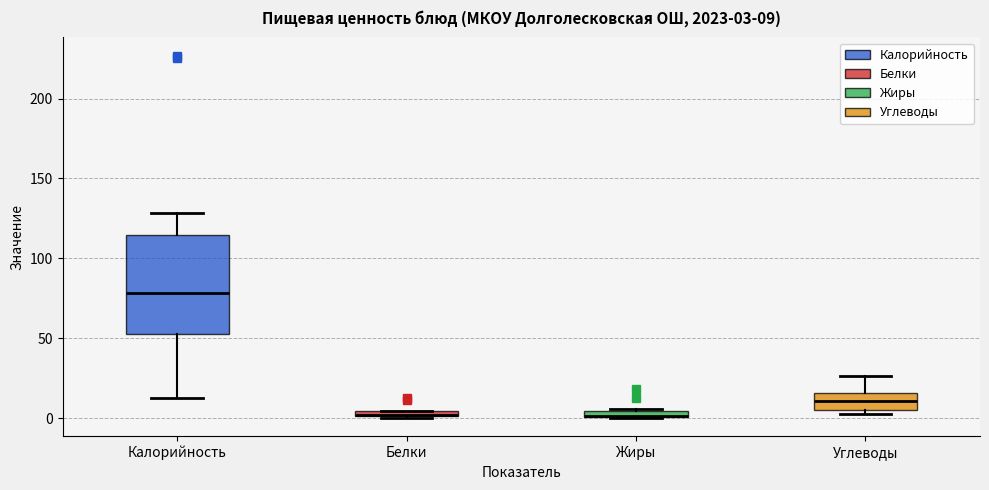

Comparing the boxes themselves (not the whiskers), which one is the tallest?

Калорийность